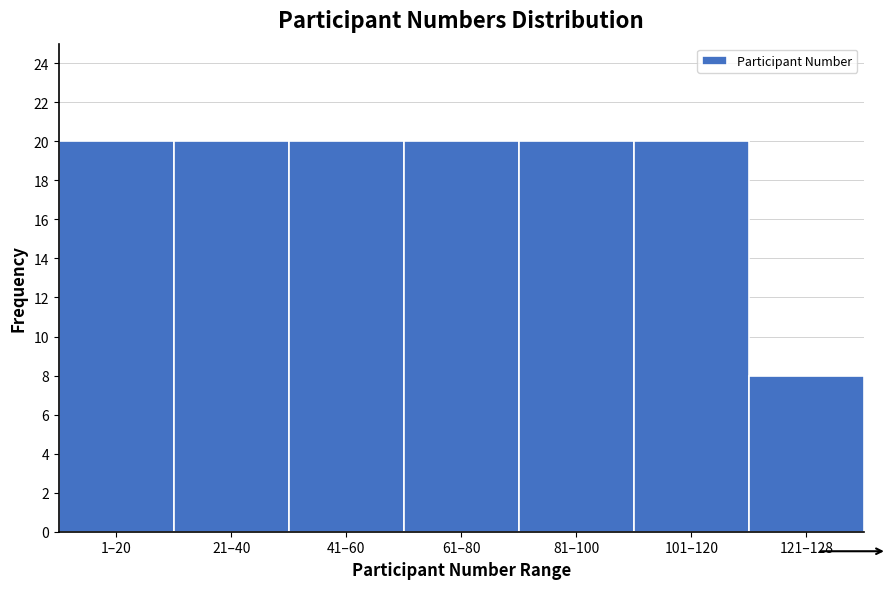

Reading left to right, what are all the values shown in this chart?

1–20=20	21–40=20	41–60=20	61–80=20	81–100=20	101–120=20	121–128=8